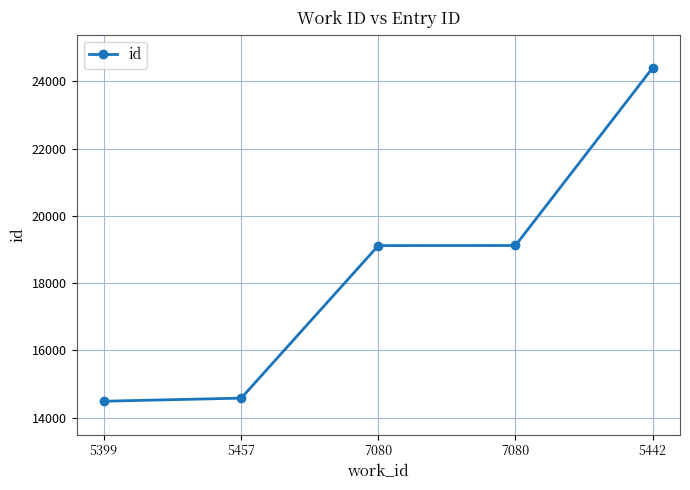

The value at 7080 is 19122. True or false?

True